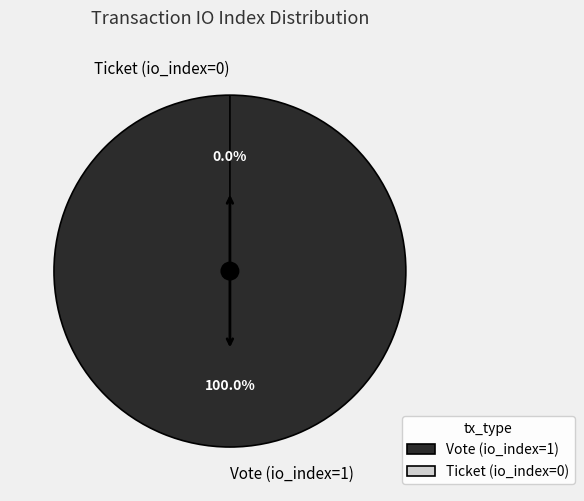

Rank the categories by value from lowest to highest.

Ticket (io_index=0), Vote (io_index=1)